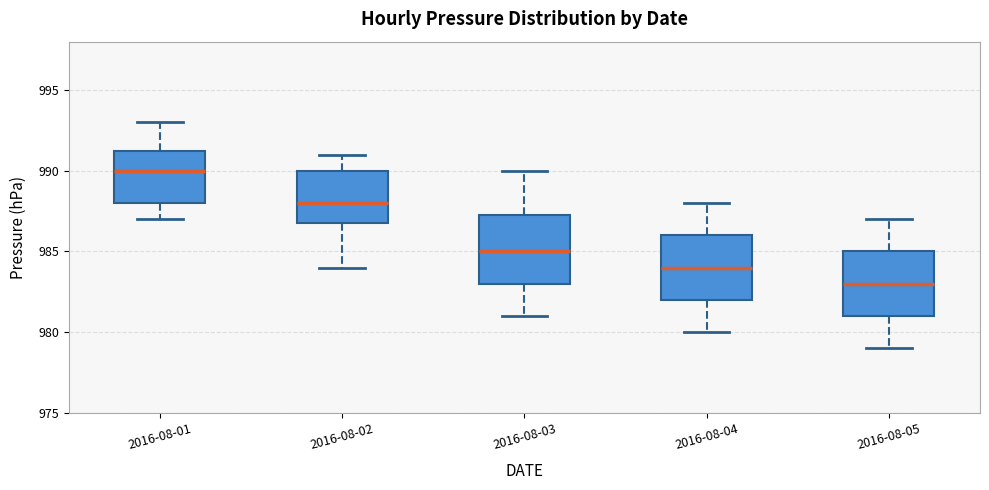

Which box has the lowest median line?

2016-08-05